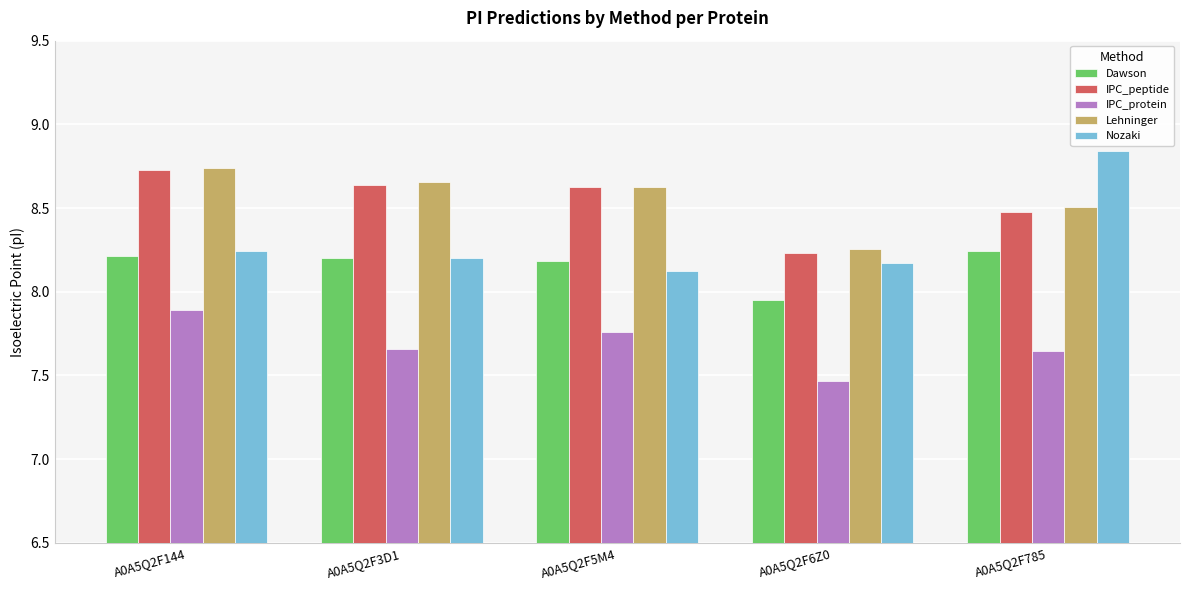

Is it true that Lehninger equals 5.2 at A0A5Q2F785?

False